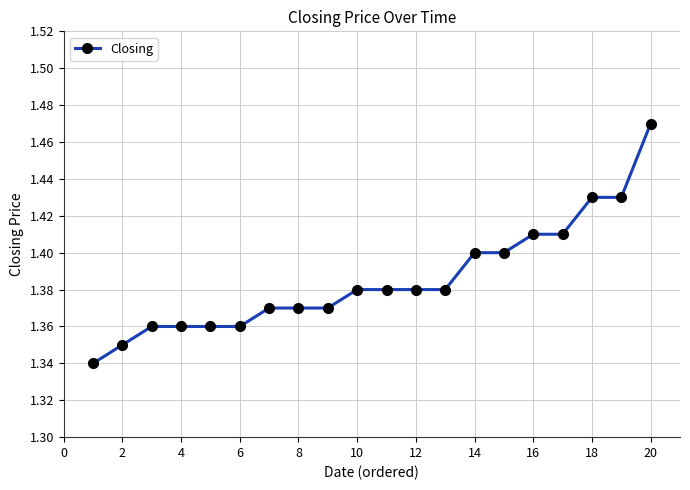

How many distinct data groups are displayed?

1